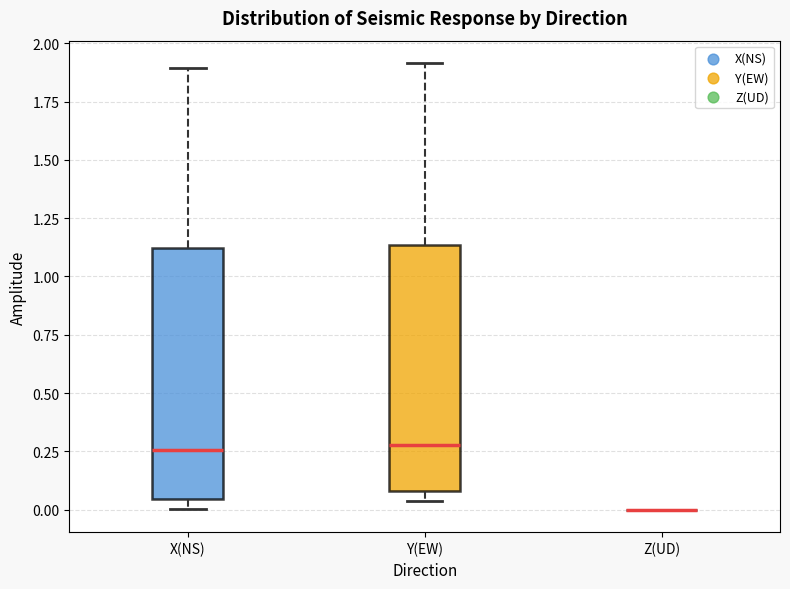

Reading left to right, read every box against the y-axis: the position of its median line, the range the box covers, and the ends of its whiskers. The values are not printed on the chart, so give them approximately, as read against the axis.

X(NS): median 0.25, box 0.05 to 1.10, whiskers 0.00 to 1.90
Y(EW): median 0.30, box 0.10 to 1.15, whiskers 0.05 to 1.90
Z(UD): box collapsed to a line at 0.00, whiskers 0.00 to 0.00